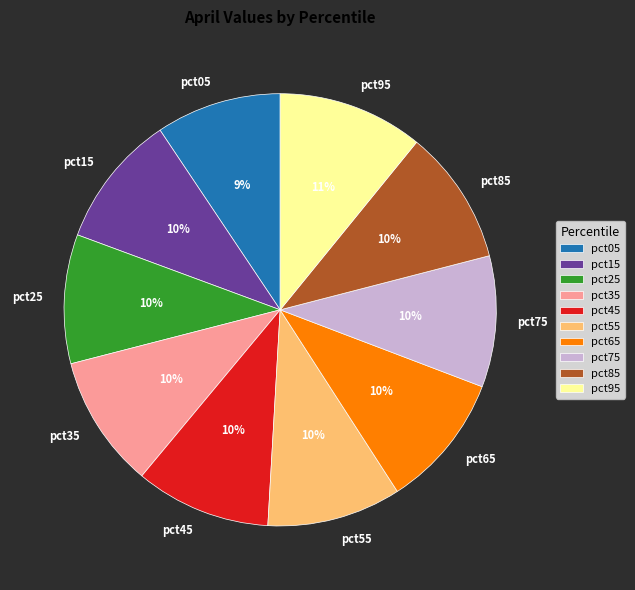

Do pct75 and pct05 together represent more than half of the pie?

No